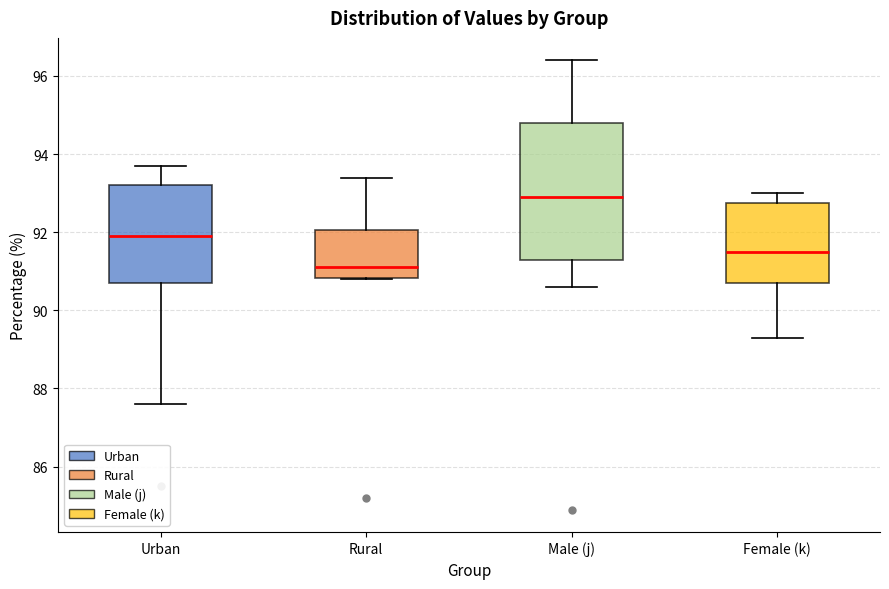

Reading left to right, transcribe this box plot: for each box, give where its median line is, the range the box spans, and where its two whiskers end, as read against the y-axis. The values are not printed on the chart, so give them approximately, as read against the axis.

Urban: median 92.0, box 90.8 to 93.2, whiskers 87.6 to 93.8
Rural: median 91.2, box 90.8 to 92.0, whiskers 90.8 to 93.4
Male (j): median 93.0, box 91.4 to 94.8, whiskers 90.6 to 96.4
Female (k): median 91.6, box 90.8 to 92.8, whiskers 89.4 to 93.0